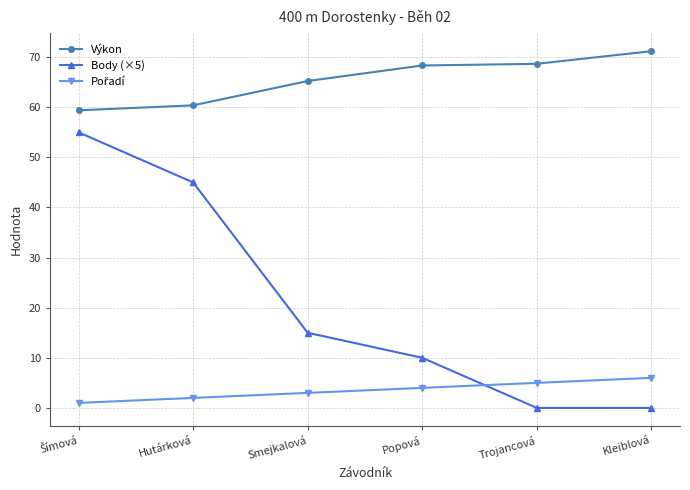

How many values in the Body (×5) series are below 15?

3